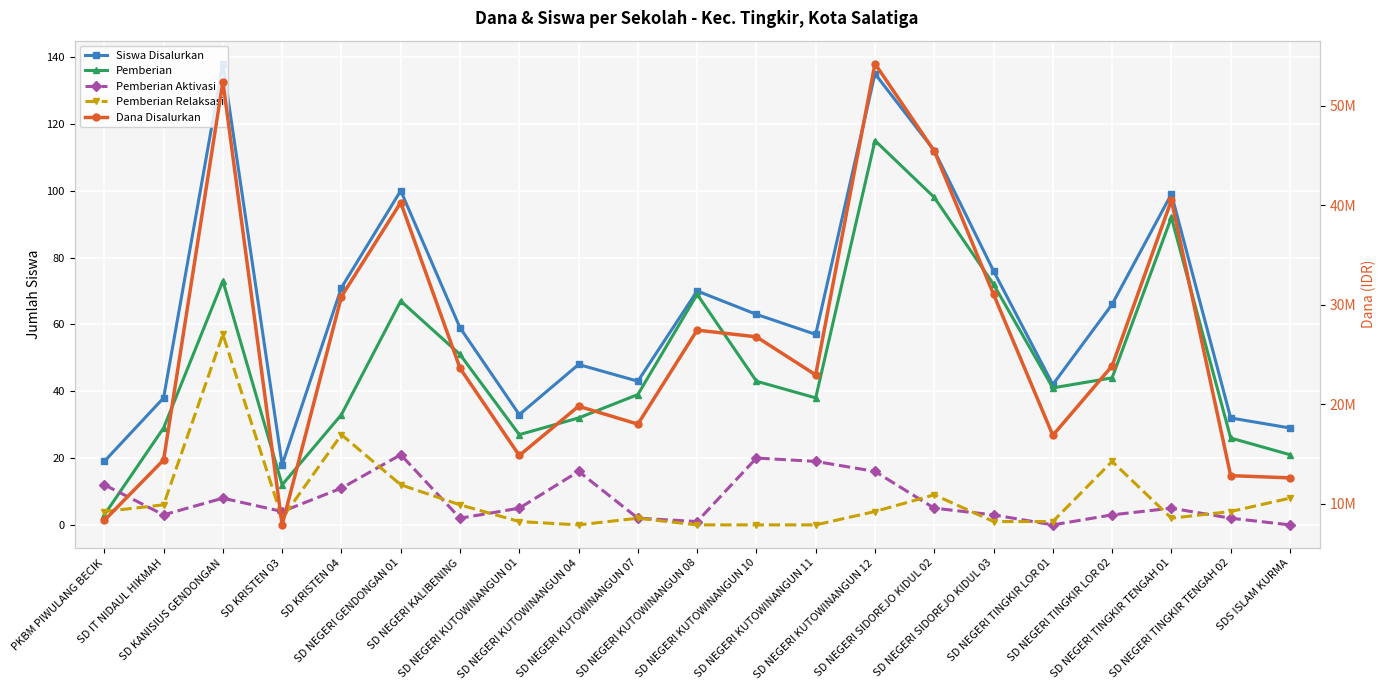

Which series has the largest range (max minus min)?

Dana Disalurkan